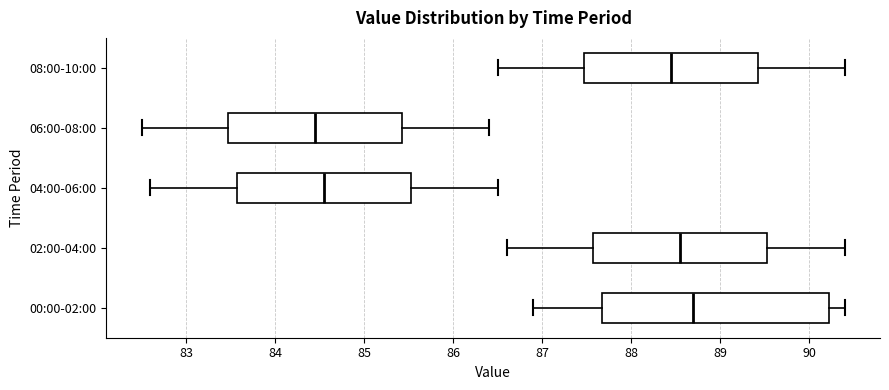

Reading bottom to top, read every box against the x-axis: the position of its median line, the range the box covers, and the ends of its whiskers. The values are not printed on the chart, so give them approximately, as read against the axis.

00:00-02:00: median 88.7, box 87.7 to 90.2, whiskers 86.9 to 90.4
02:00-04:00: median 88.6, box 87.6 to 89.5, whiskers 86.6 to 90.4
04:00-06:00: median 84.6, box 83.6 to 85.5, whiskers 82.6 to 86.5
06:00-08:00: median 84.5, box 83.5 to 85.4, whiskers 82.5 to 86.4
08:00-10:00: median 88.5, box 87.5 to 89.4, whiskers 86.5 to 90.4